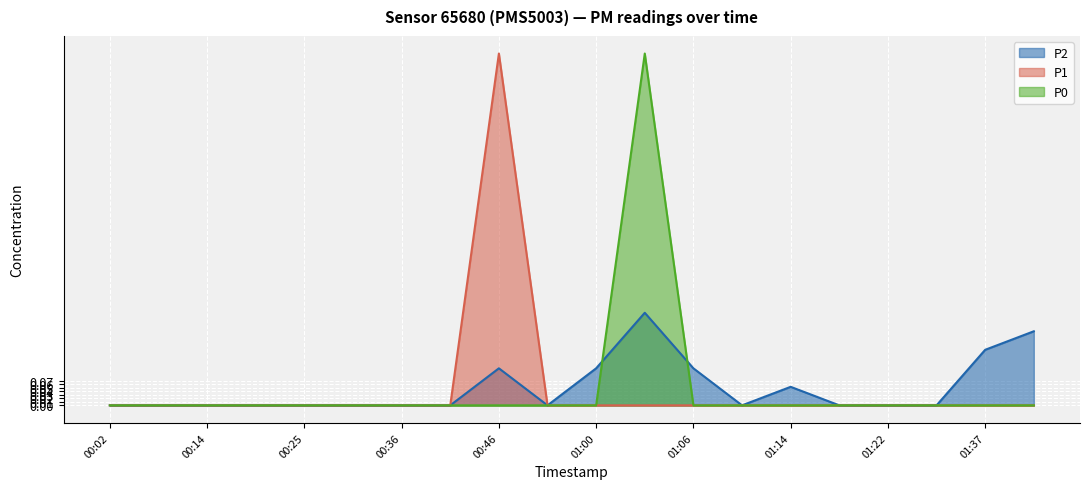

Between 00:46 and 01:37, which is larger?

00:46